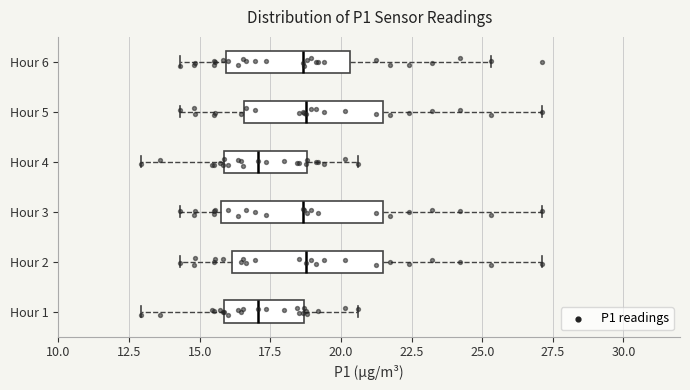

Reading bottom to top, read every box against the x-axis: the position of its median line, the range the box covers, and the ends of its whiskers. The values are not printed on the chart, so give them approximately, as read against the axis.

Hour 1: median 17.0, box 16.0 to 18.5, whiskers 13.0 to 20.5
Hour 2: median 19.0, box 16.0 to 21.5, whiskers 14.5 to 27.0
Hour 3: median 18.5, box 16.0 to 21.5, whiskers 14.5 to 27.0
Hour 4: median 17.0, box 16.0 to 19.0, whiskers 13.0 to 20.5
Hour 5: median 19.0, box 16.5 to 21.5, whiskers 14.5 to 27.0
Hour 6: median 18.5, box 16.0 to 20.5, whiskers 14.5 to 25.5